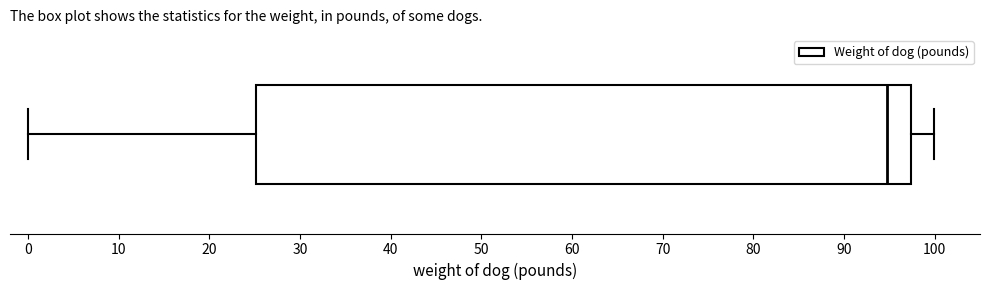

Read this box plot against the x-axis: the position of the median line, the range covered by the box, and the ends of both whiskers. The values are not printed on the chart, so give them approximately, as read against the axis.

median 95, box 25 to 97, whiskers 0 to 100